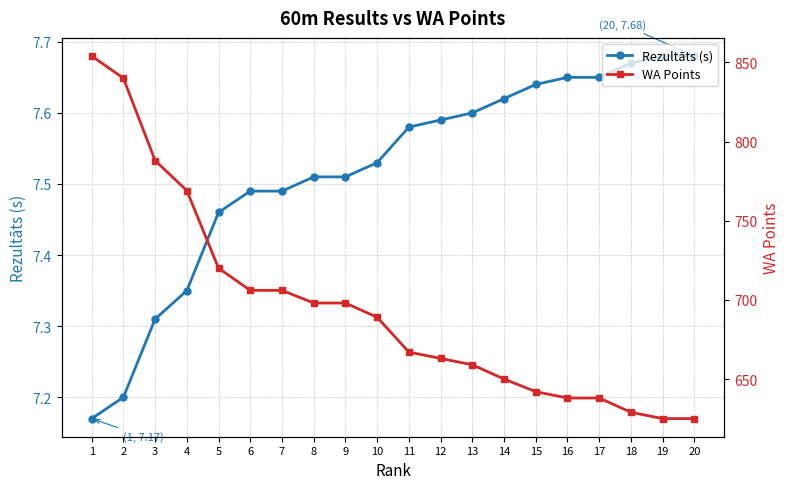

What is the spread (max minus min) of values at 11?

659.4